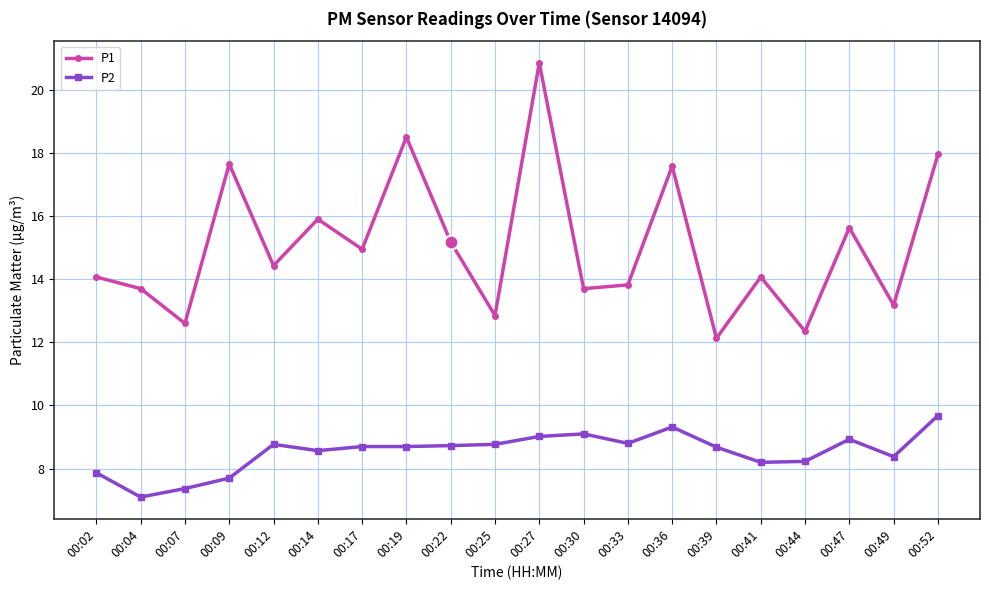

What is the greatest value displayed?

20.9